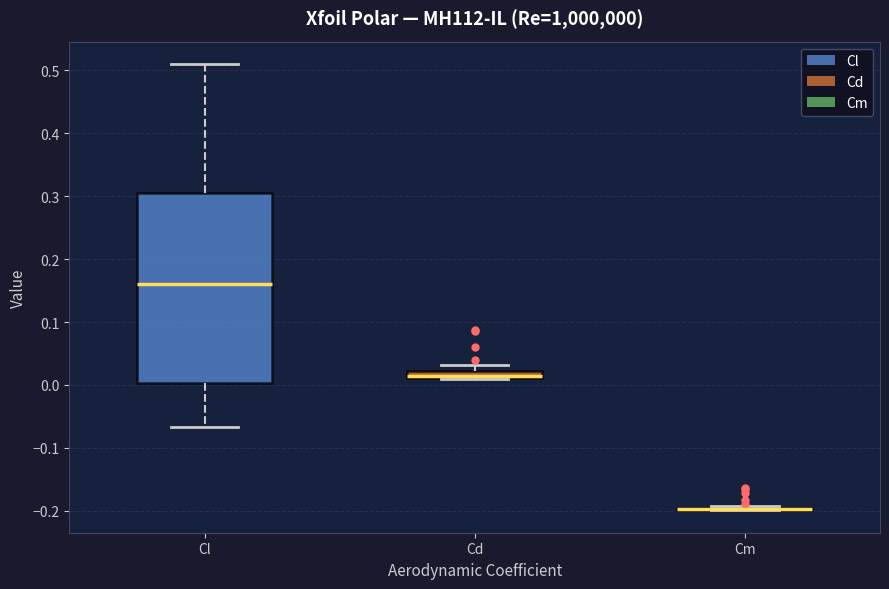

Comparing the boxes themselves (not the whiskers), which one is the tallest?

Cl